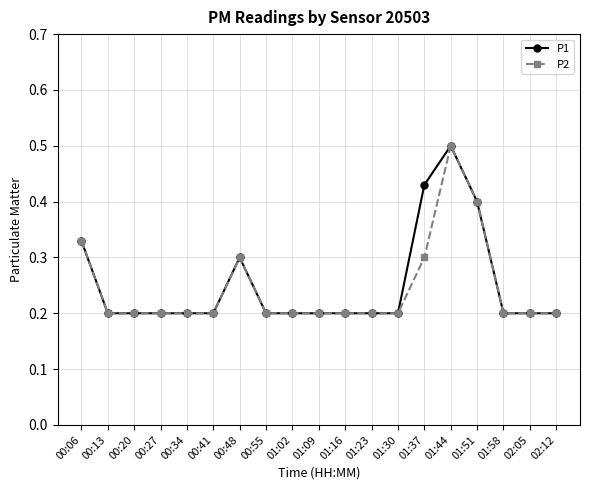

How many P1 values are between 0 and 1?

19